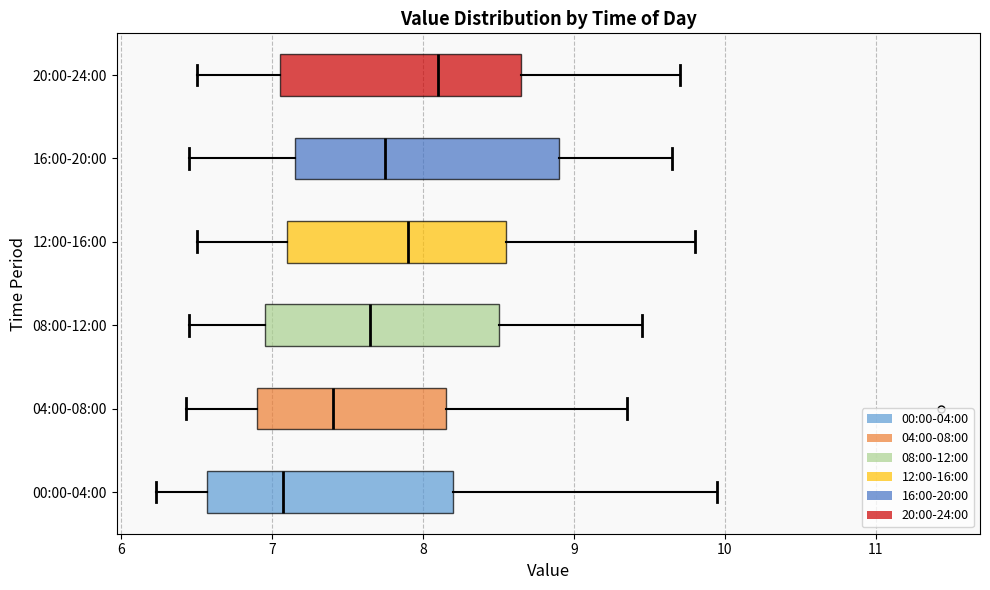

Where is the left edge of the box for 00:00-04:00 on the x-axis? The values are not printed on the chart, so give them approximately, as read against the axis.

6.6